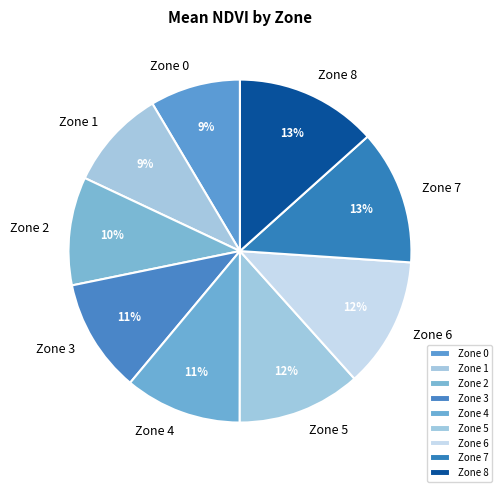

Which has a higher value, Zone 3 or Zone 2?

Zone 3